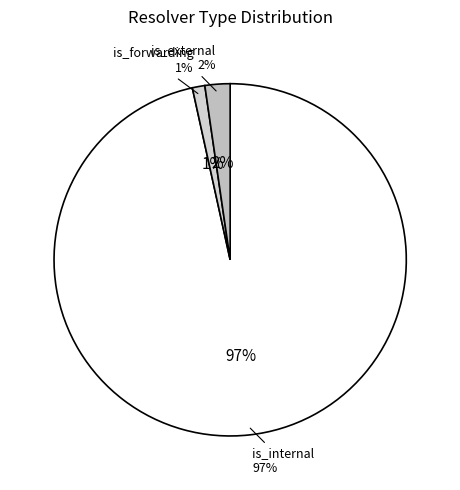

Between is_external and is_forwarding, which is larger?

is_external